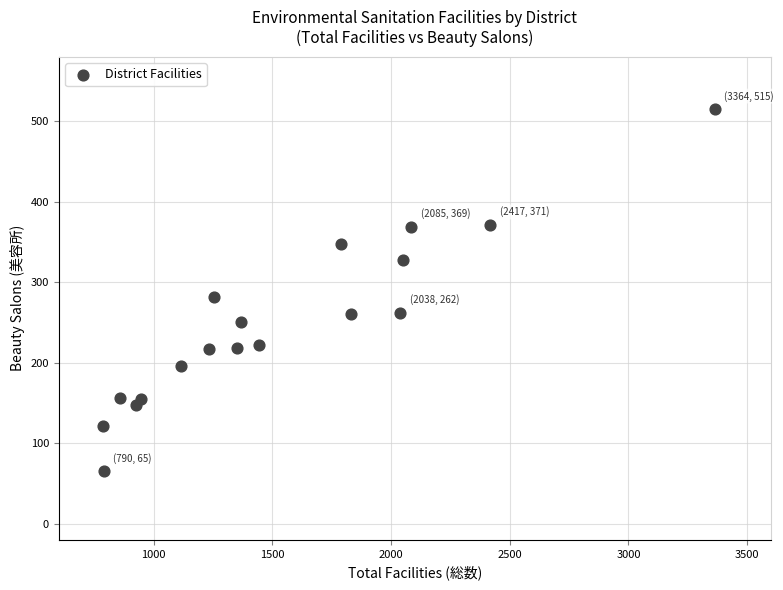

What Y value in the scatter plot is closest to 290?

282